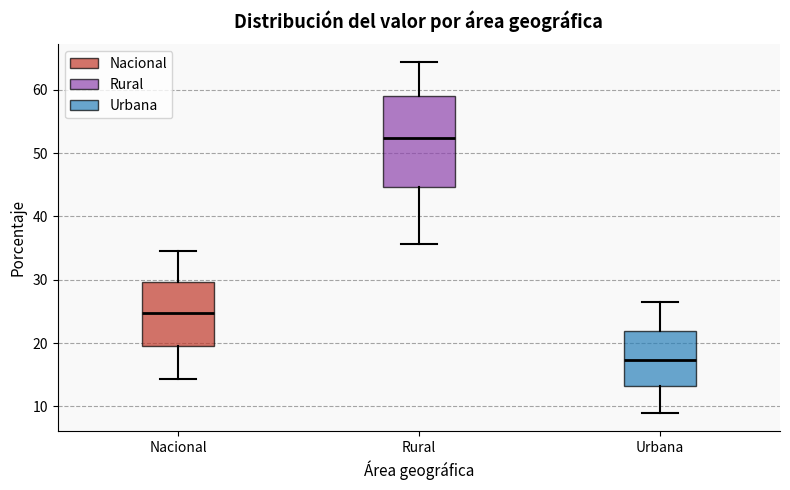

Which box's median line is the highest?

Rural